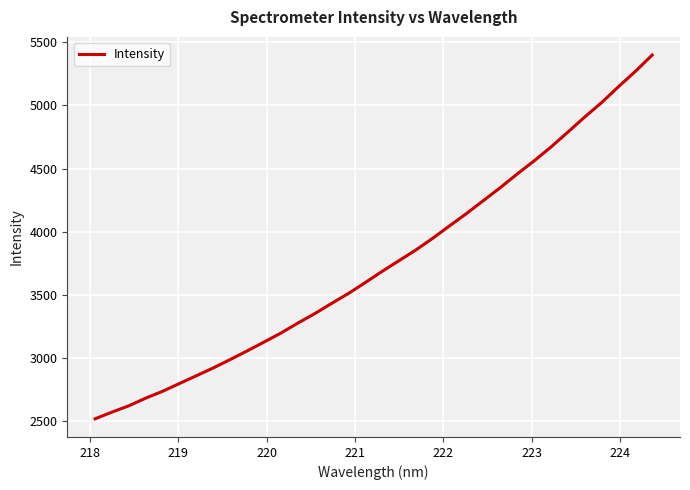

What is the maximum value shown in the chart?

5397.3